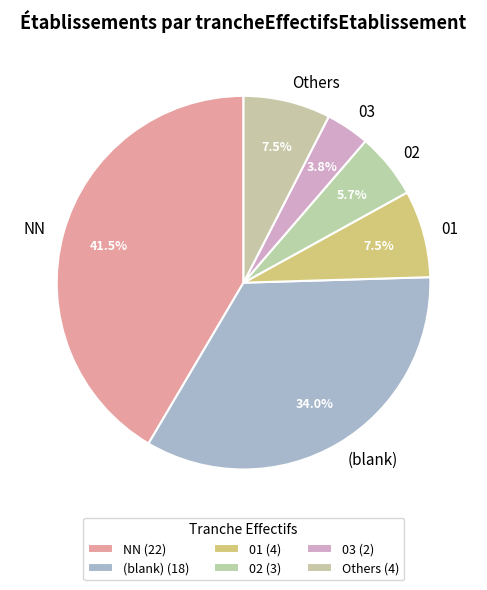

Is the sum of 02 and 01 greater than half?

No